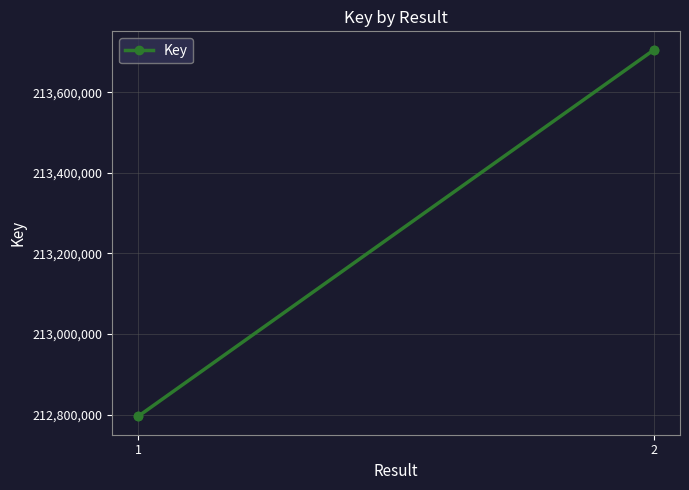

Where is the data nearest to the value 213250544?

1